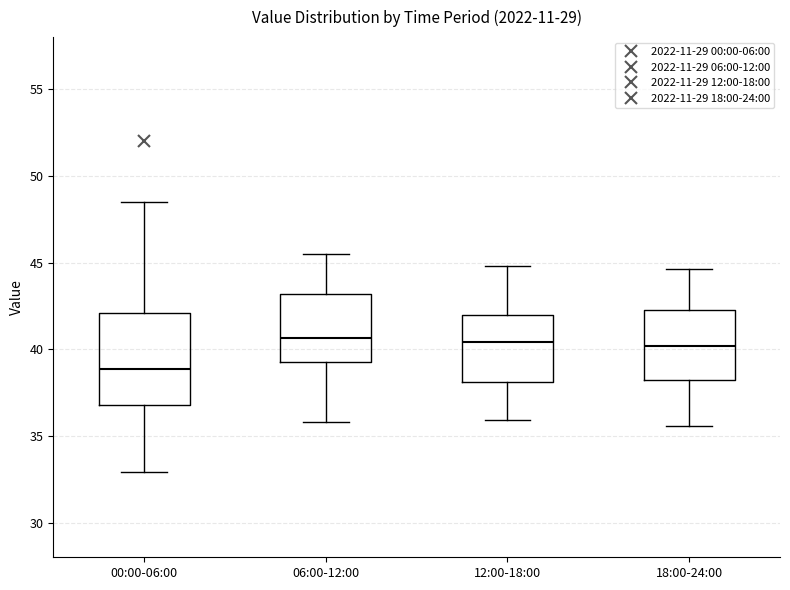

Comparing the boxes themselves (not the whiskers), which one is the tallest?

00:00-06:00